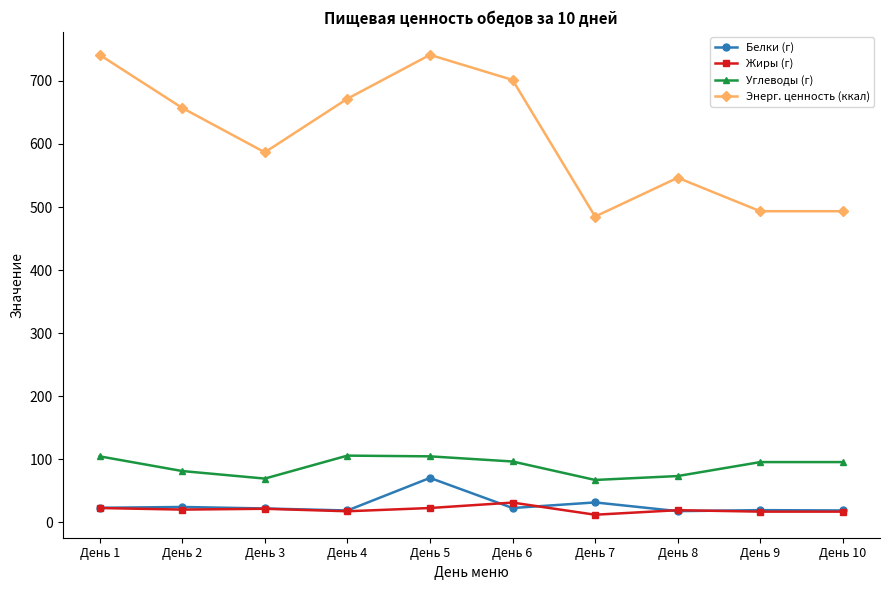

Which series changed the most between День 4 and День 6?

Энерг. ценность (ккал)